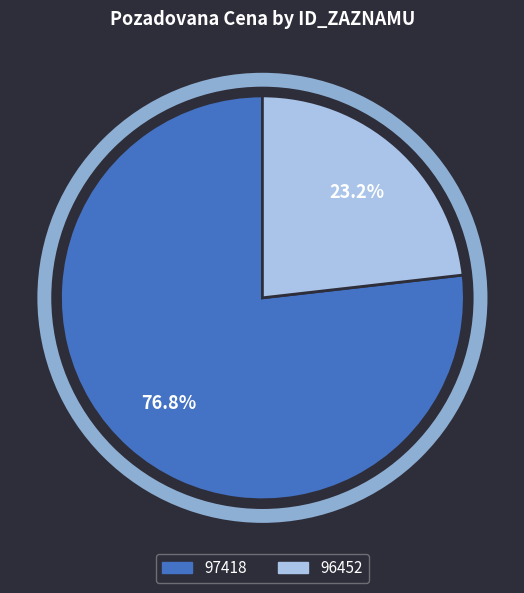

Which category has the smallest portion of the pie?

96452